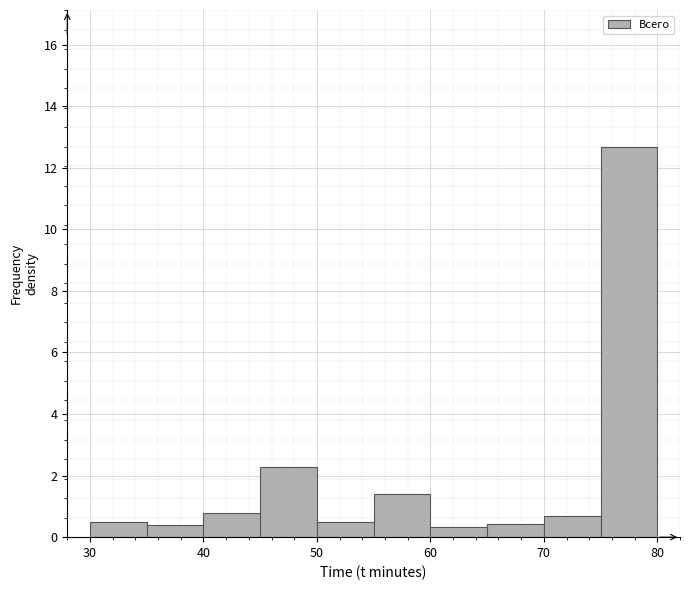

How tall is the bar that spans 35 to 40 on the x-axis? The values are not printed on the chart, so give them approximately, as read against the axis.

0.4